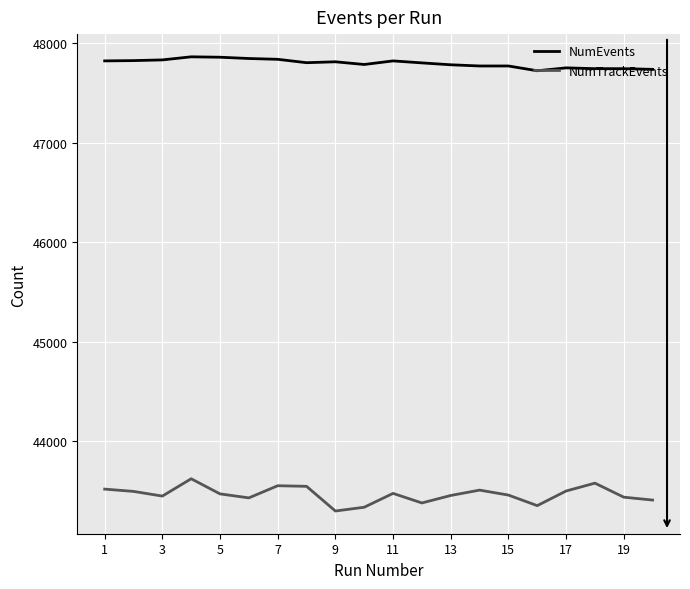

Rank the series by their maximum value, from lowest to highest.

NumTrackEvents, NumEvents